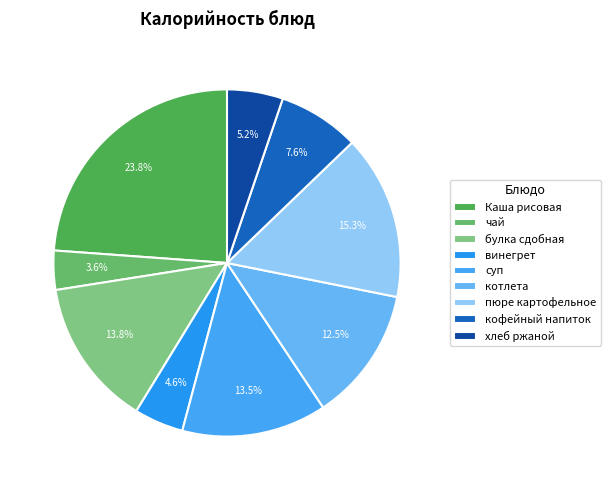

Rank the categories by value from highest to lowest.

Каша рисовая, пюре картофельное, булка сдобная, суп, котлета, кофейный напиток, хлеб ржаной, винегрет, чай